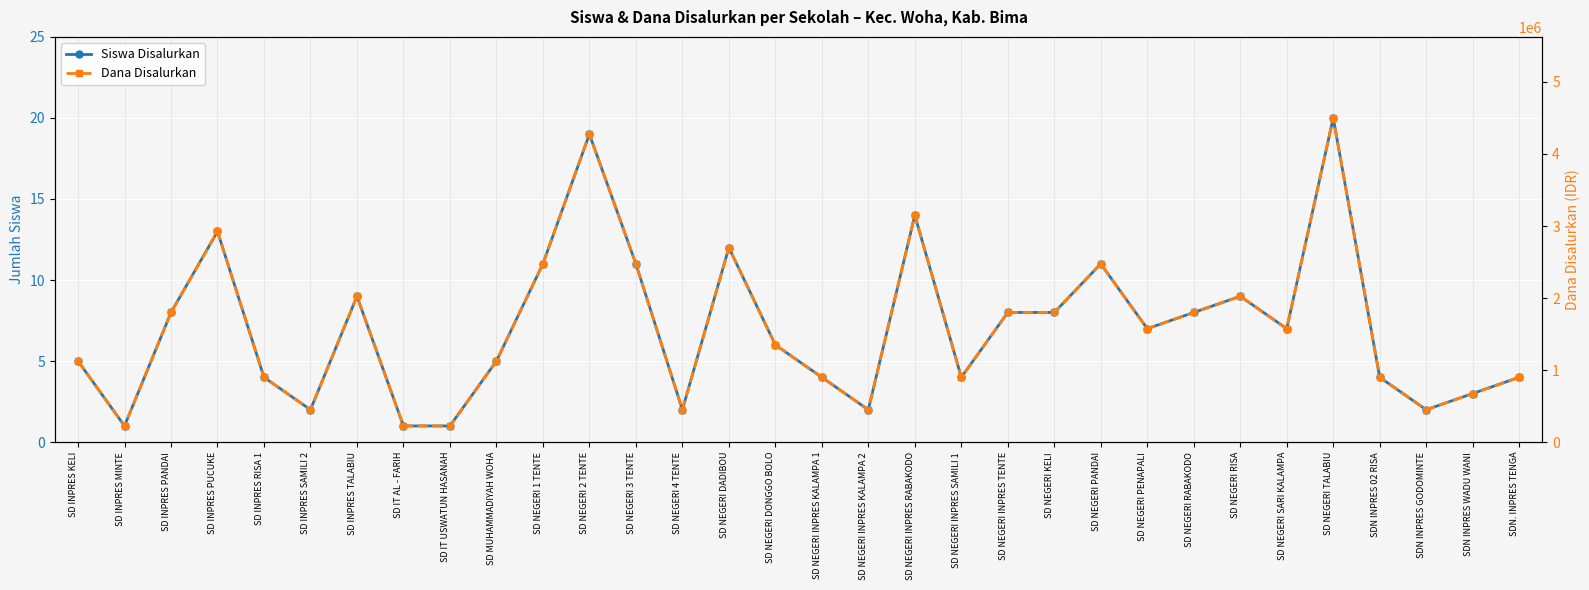

At which category is the sum across all series the highest?

SD NEGERI TALABIU